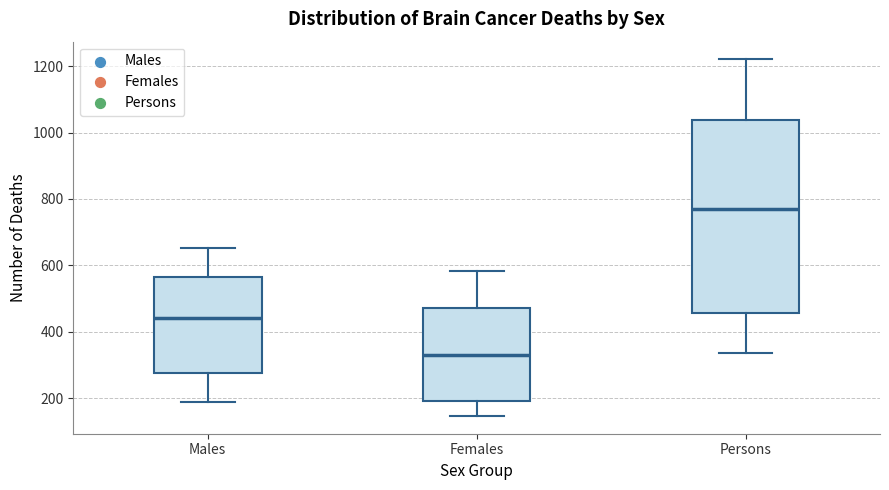

Where is the lower edge of the box for Persons on the y-axis? The values are not printed on the chart, so give them approximately, as read against the axis.

460